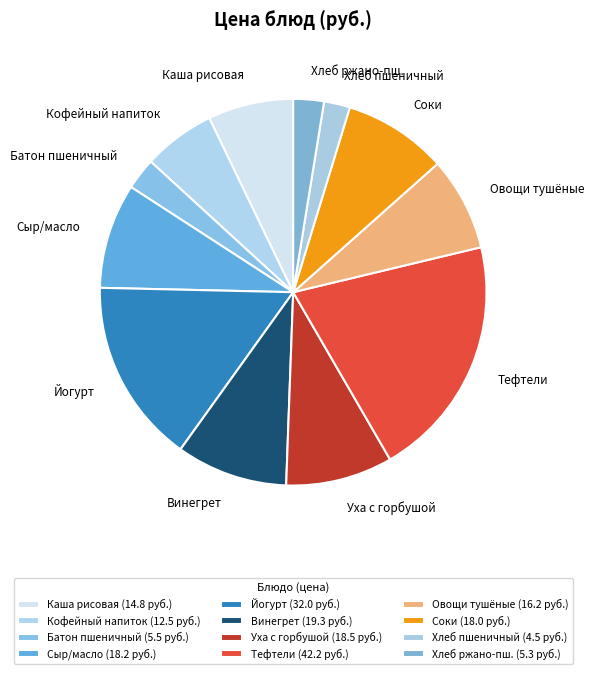

Between Батон пшеничный and Уха с горбушой, which is larger?

Уха с горбушой